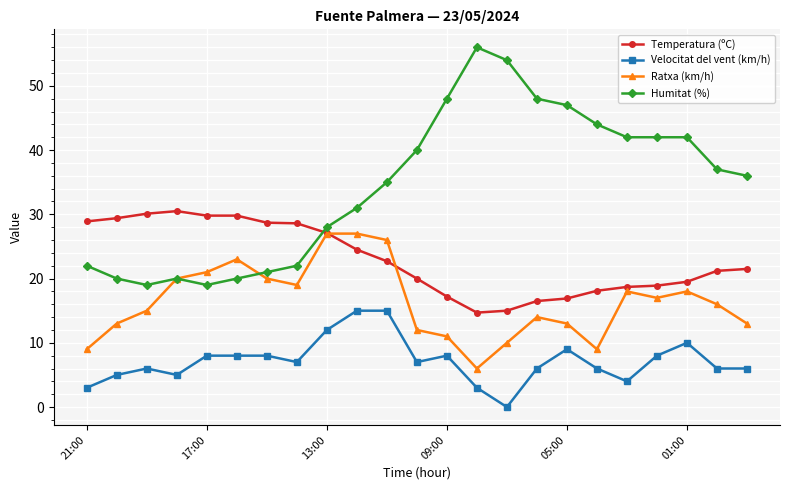

Which series has the largest total across all categories?

Humitat (%)